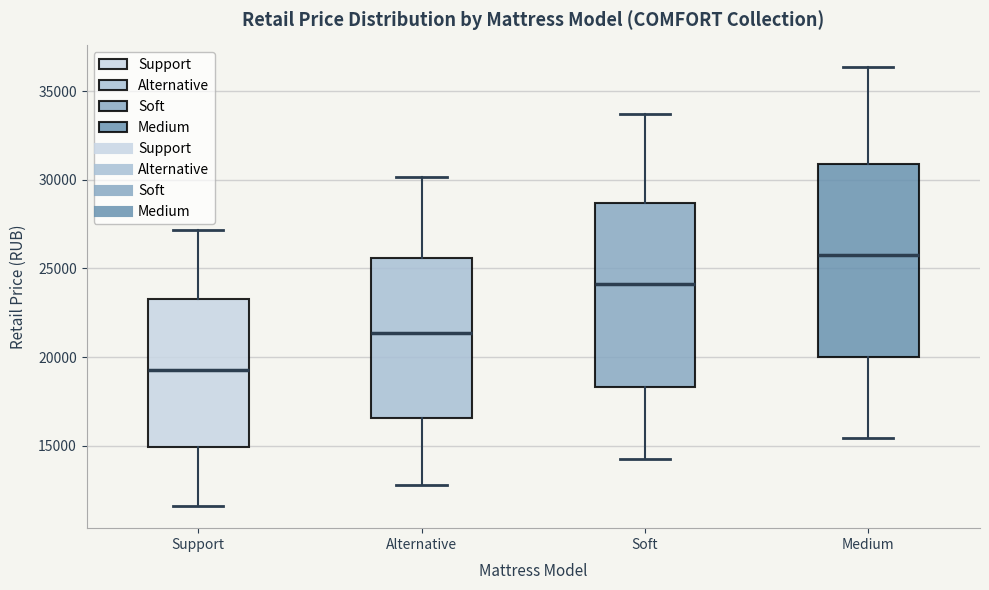

Where does the upper whisker of the box for Alternative end on the y-axis? The values are not printed on the chart, so give them approximately, as read against the axis.

30000